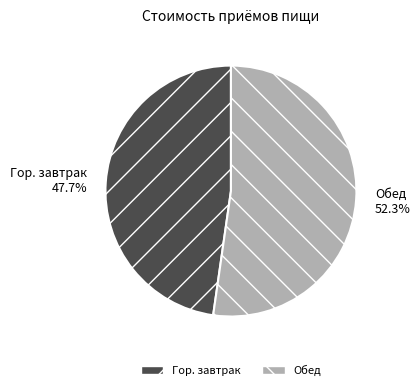

To the nearest percent, what percentage of the pie is Гор. завтрак?

48%